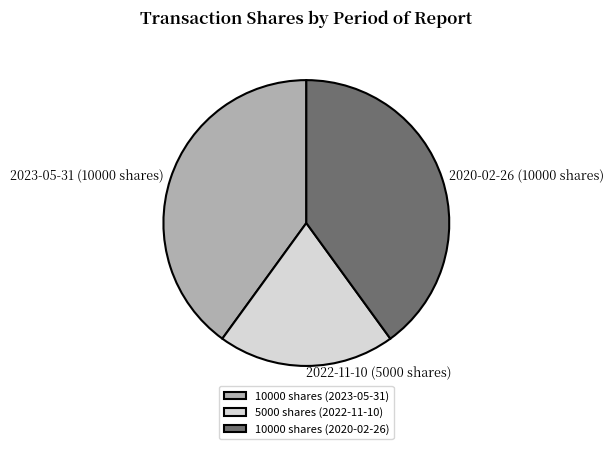

Approximately how many times larger is the value at 10000 shares (2020-02-26) compared to 10000 shares (2023-05-31)?

1.0